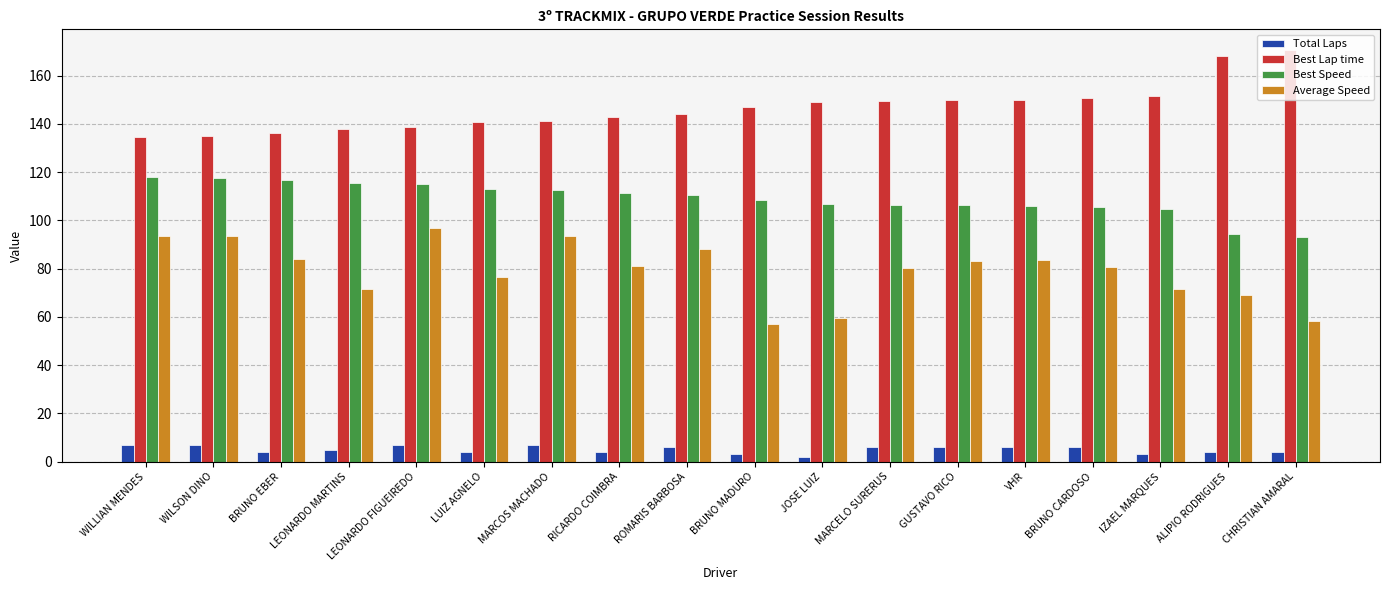

What is the spread (max minus min) of values at WILLIAN MENDES?

127.8